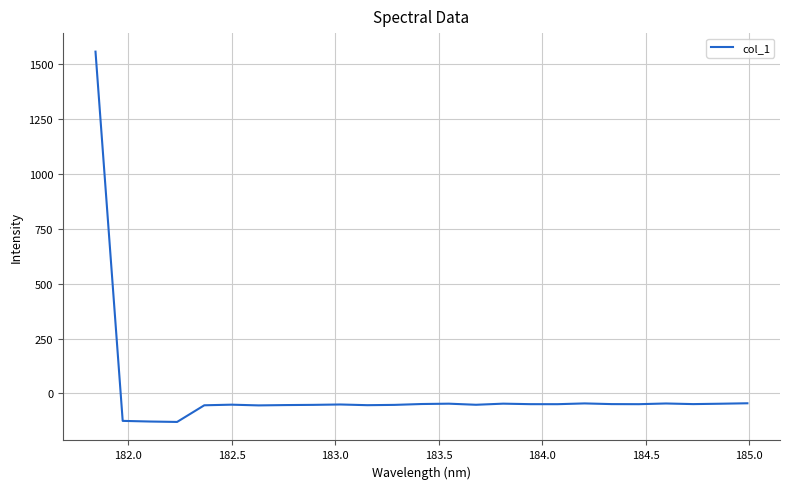

What is the greatest value displayed?

1558.1